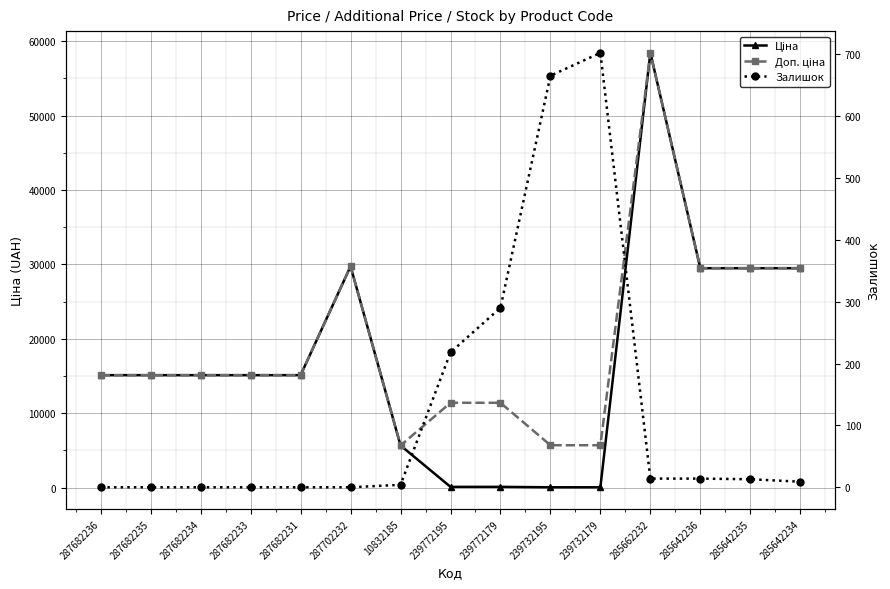

Is the value of Залишок at 285642235 greater than the value of Ціна at 287682234?

No